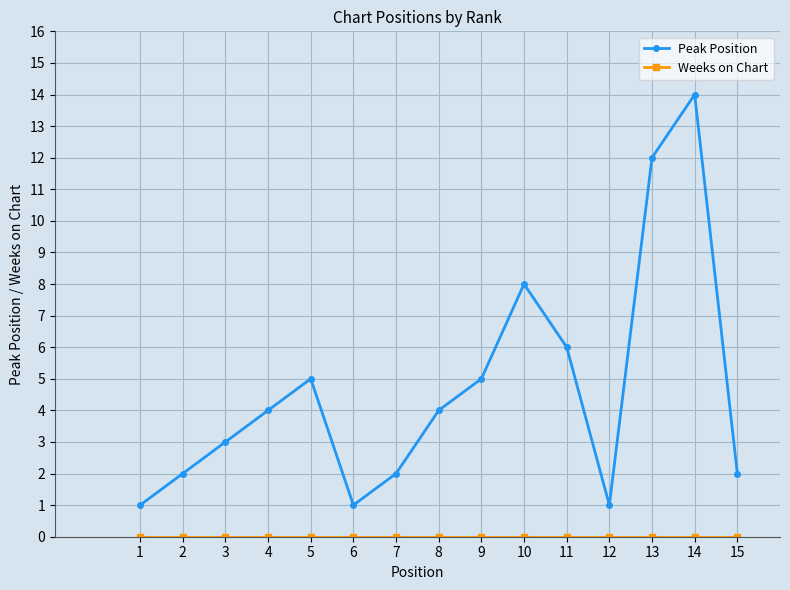

Which category has the highest value in the Peak Position series?

14